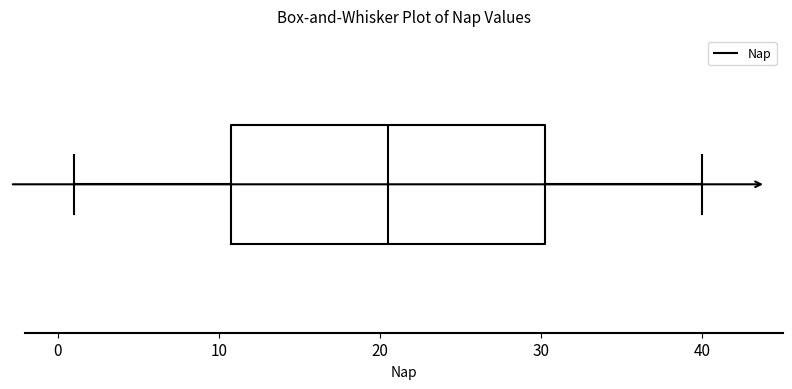

Read this box plot against the x-axis: the position of the median line, the range covered by the box, and the ends of both whiskers. The values are not printed on the chart, so give them approximately, as read against the axis.

median 21, box 11 to 30, whiskers 1 to 40